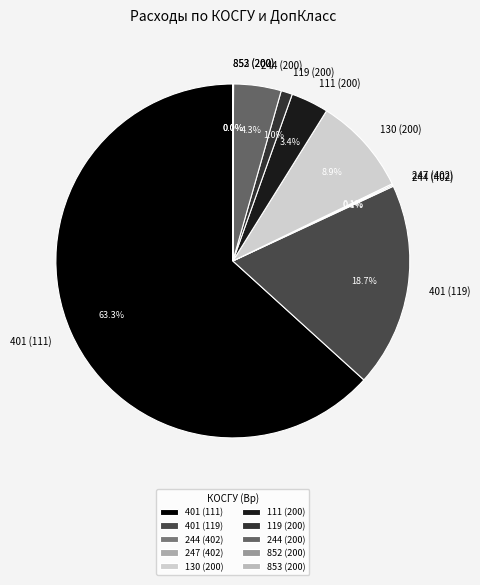

What is the ratio of the value at 130 (200) to the value at 401 (119)?

0.5